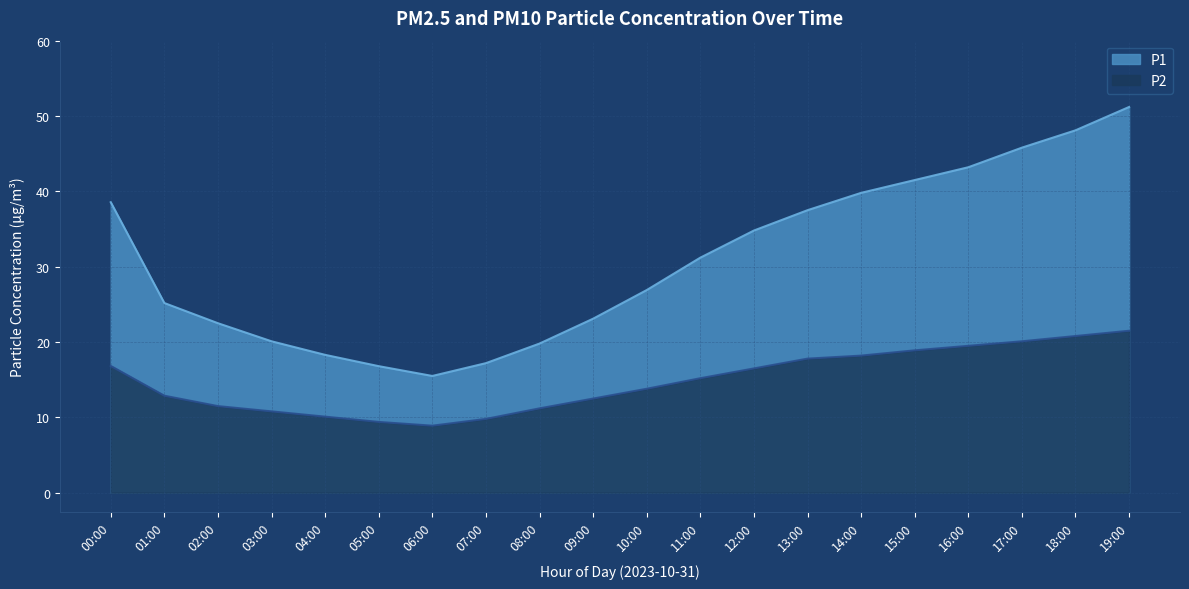

How many lines are shown in the chart?

2